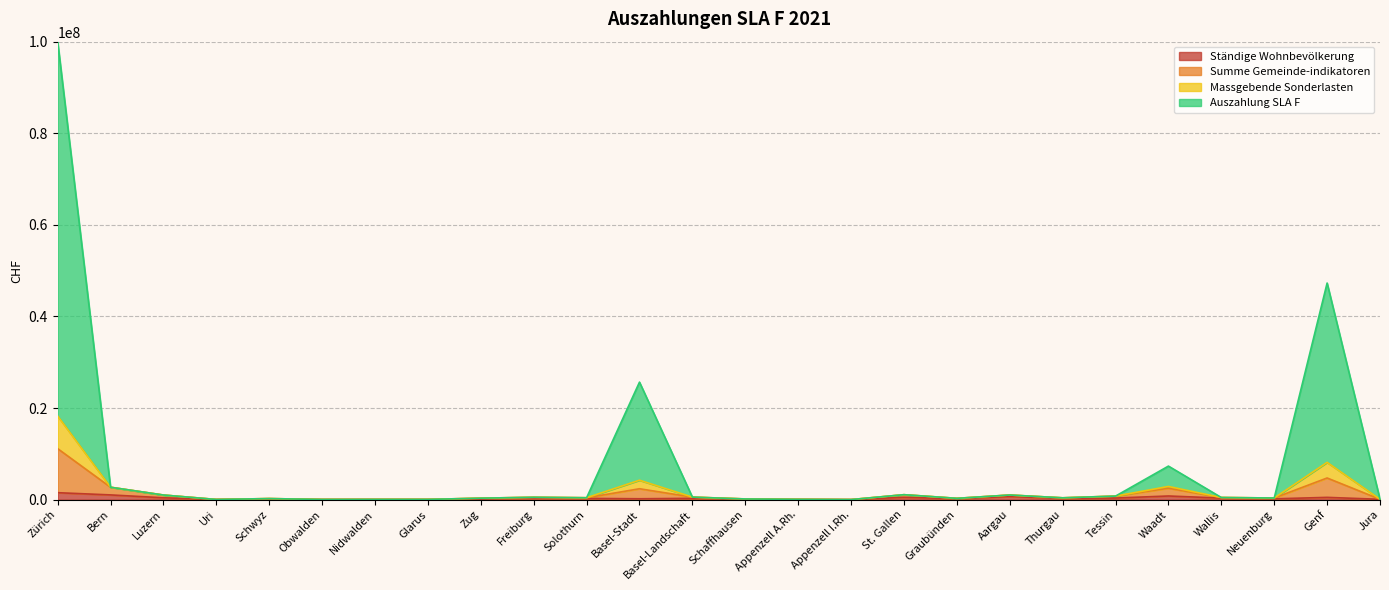

The value of Ständige Wohnbevölkerung at Obwalden is 37841.0. True or false?

True